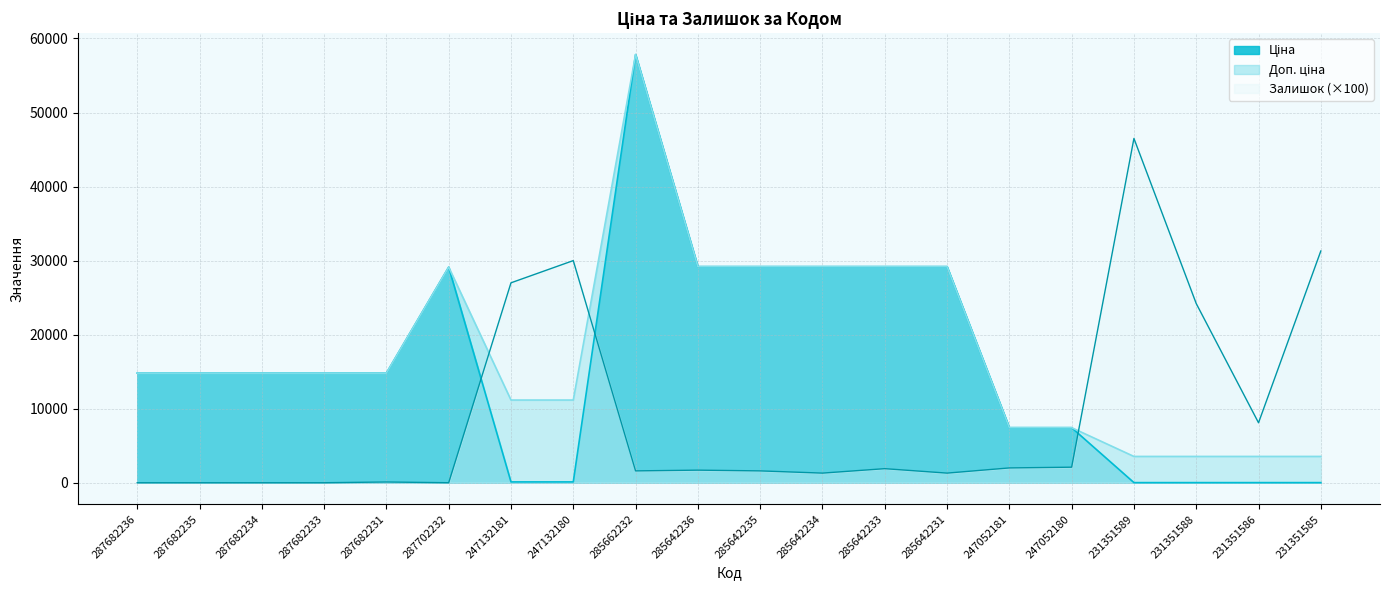

List the labels in order of Залишок value, largest first.

231351589, 231351585, 247132180, 247132181, 231351588, 231351586, 247052180, 247052181, 285642233, 285642236, 285662232, 285642235, 285642234, 285642231, 287682231, 287682236, 287682235, 287682234, 287682233, 287702232